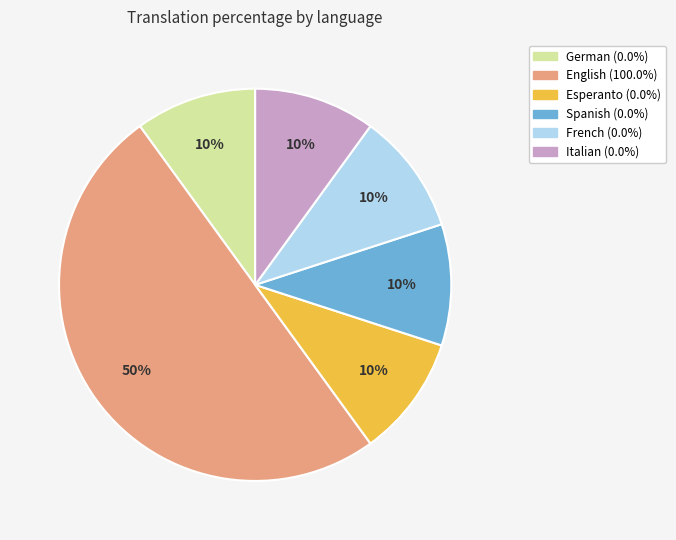

Count the number of slices in the pie.

6